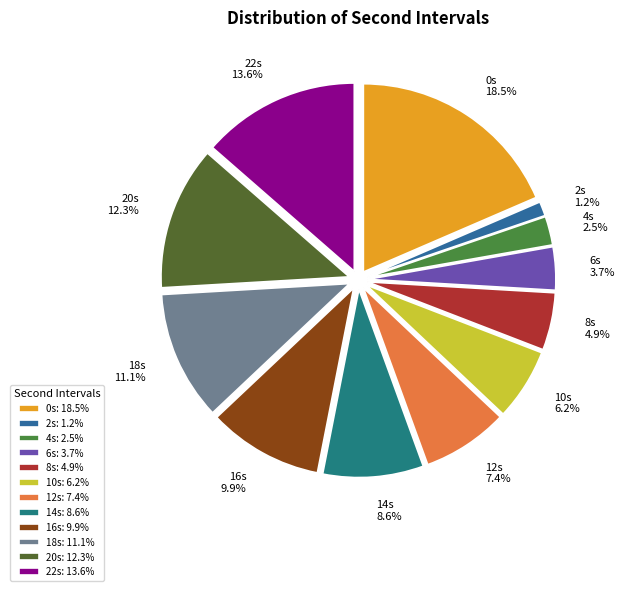

Does any single category account for the majority?

No